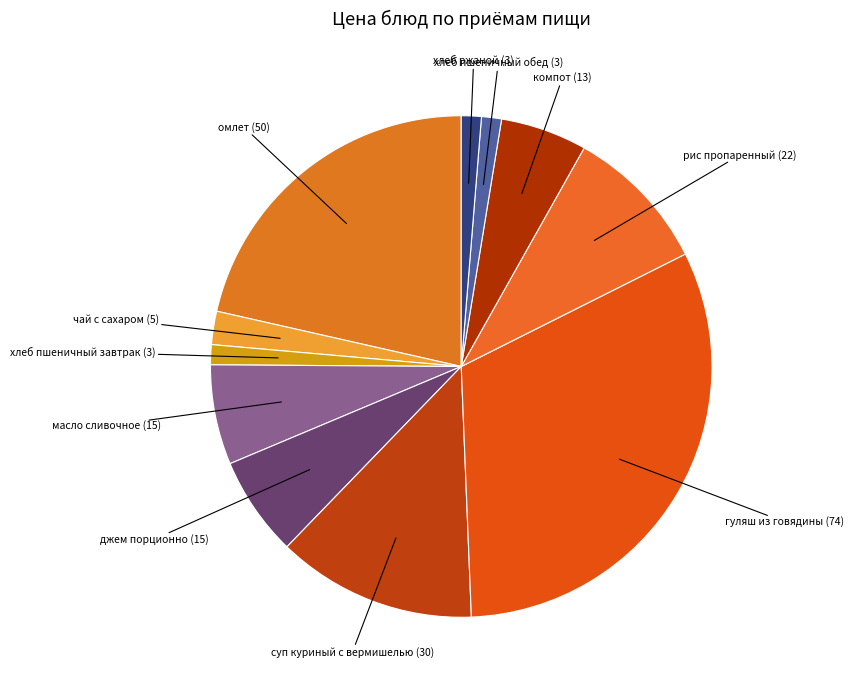

How many slices are in this pie chart?

11